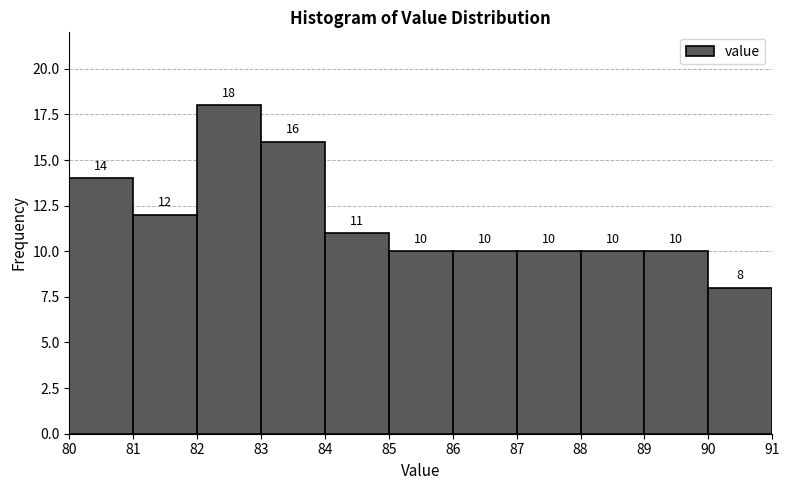

What is the height of the bar covering 81 to 82 on the x-axis?

12